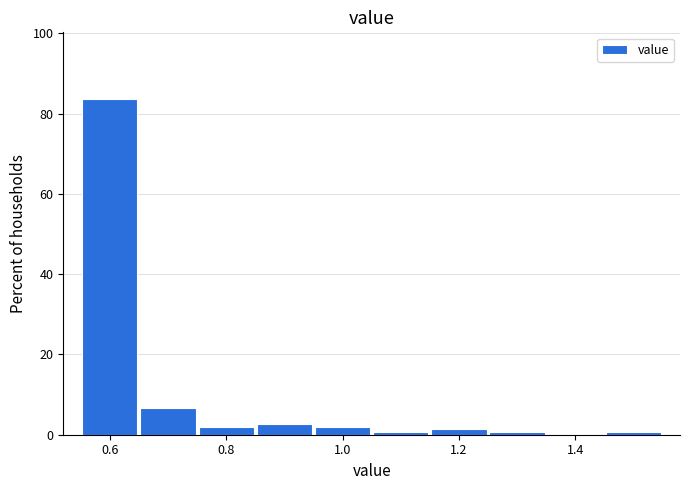

Over which range of the x-axis is the bar tallest?

0.55 to 0.65